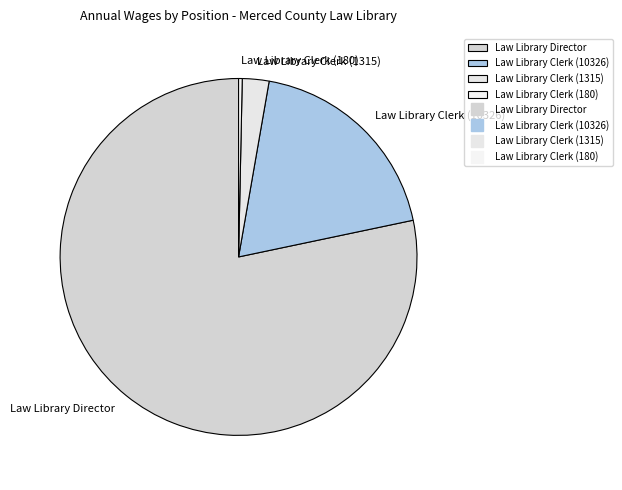

How many segments does this pie chart have?

4